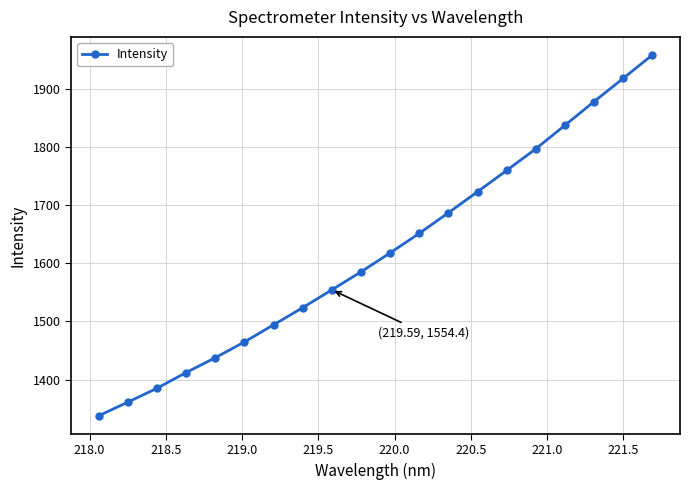

Reading left to right, list all the values displayed in this chart.

1338.0	1361.4	1385.3	1412.3	1437.7	1464.8	1494.3	1523.8	1554.4	1585.2	1617.8	1651.4	1686.8	1722.9	1759.5	1796.6	1837.0	1877.7	1917.5	1957.8